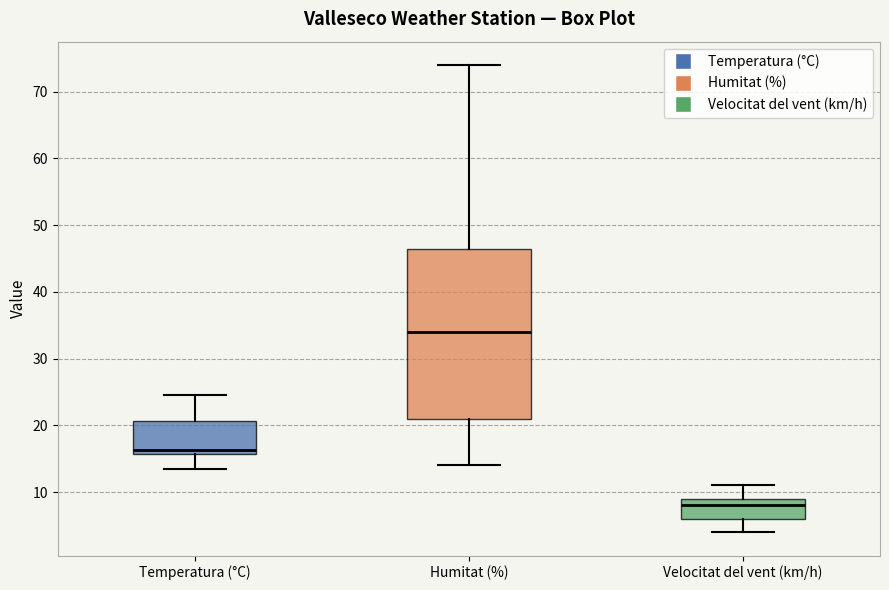

Where is the upper edge of the box for Temperatura (°C) on the y-axis? The values are not printed on the chart, so give them approximately, as read against the axis.

21